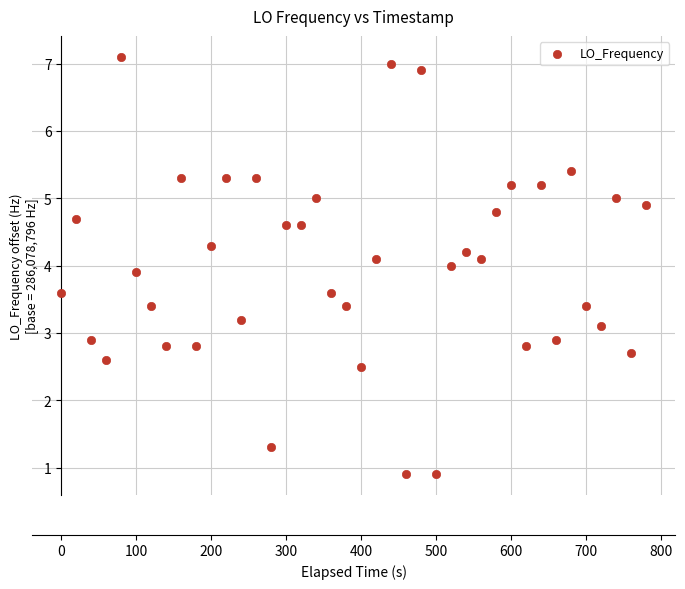

What is the range of X values (max minus min)?

779.9